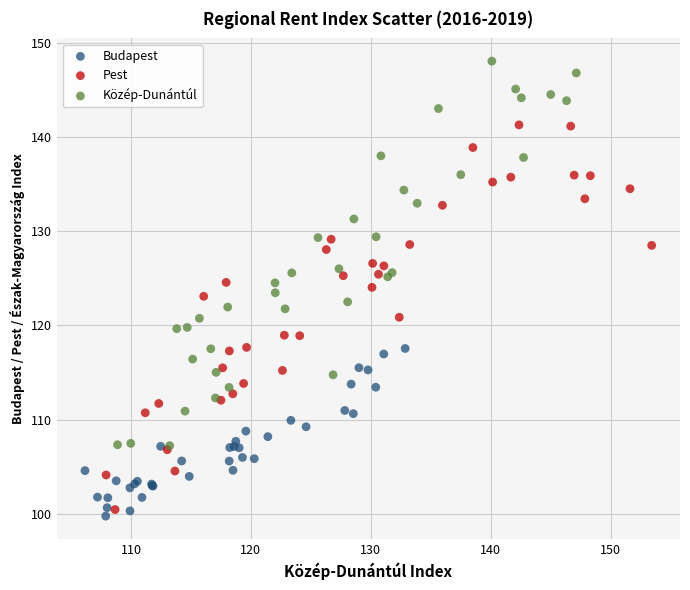

Which series reaches the maximum Y coordinate?

Közép-Dunántúl